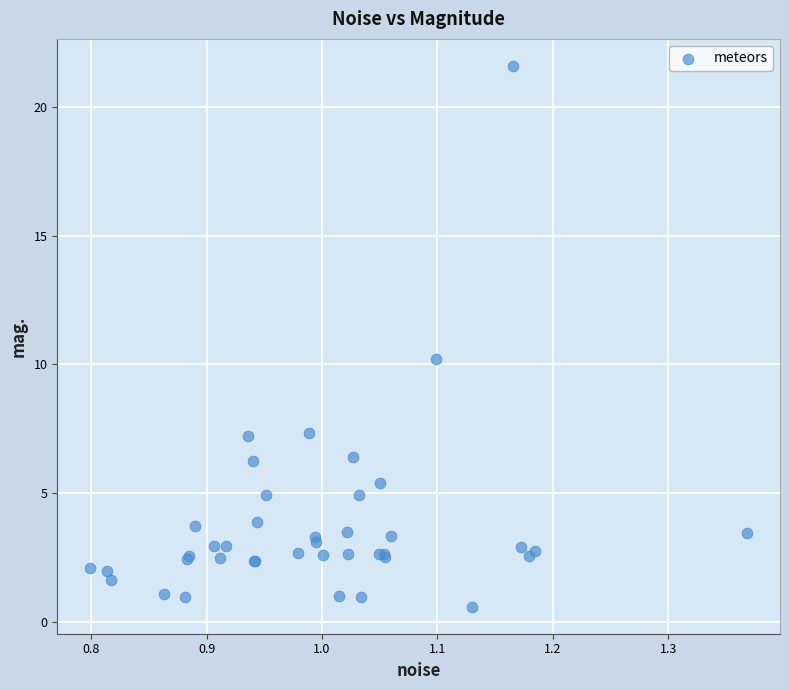

What Y value in the scatter plot is closest to 11?

10.2